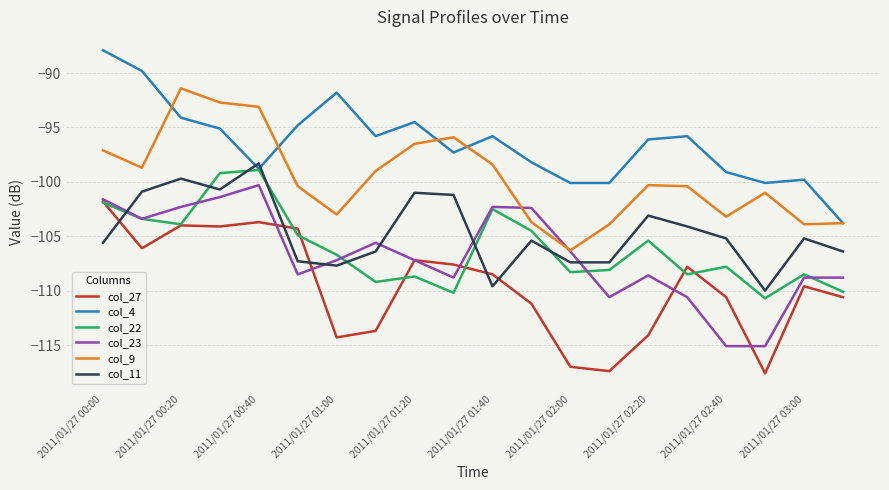

What is the smallest value displayed?

-117.6